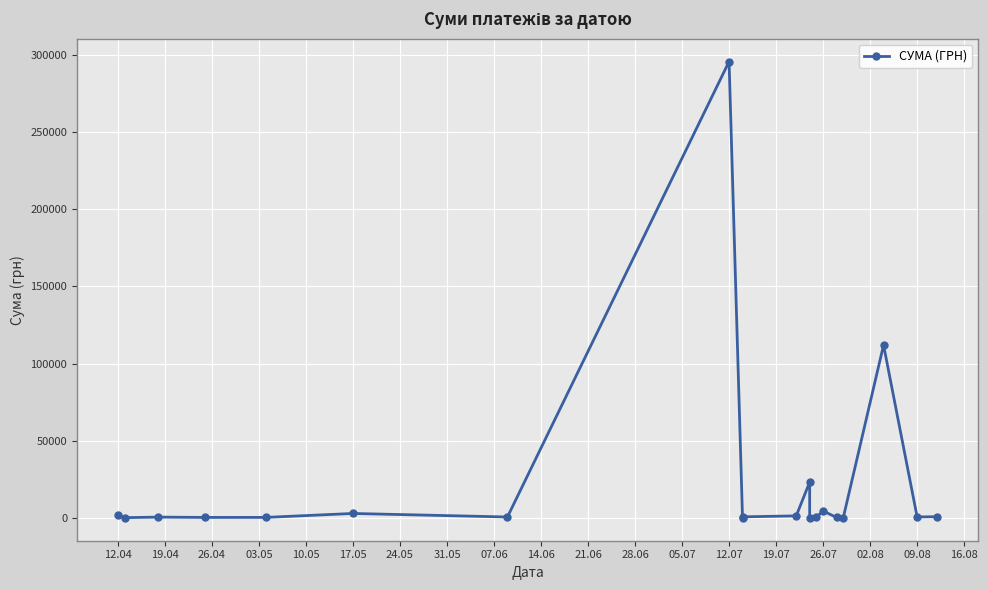

What is the sum of all values?

446413.6